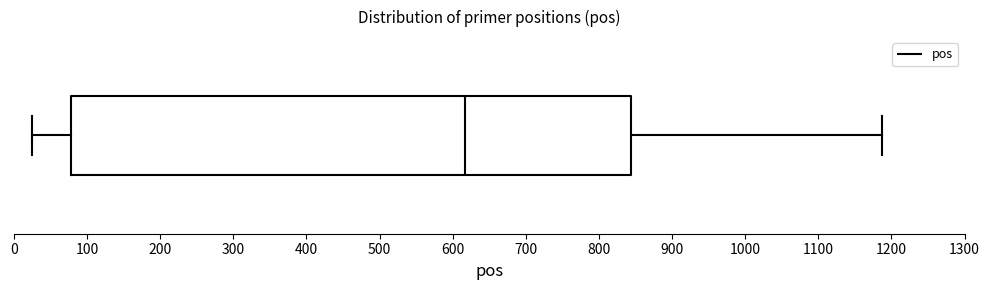

Transcribe this box plot: give where the median line is, the range the box spans, and where the two whiskers end, as read against the x-axis. The values are not printed on the chart, so give them approximately, as read against the axis.

median 620, box 80 to 840, whiskers 30 to 1190